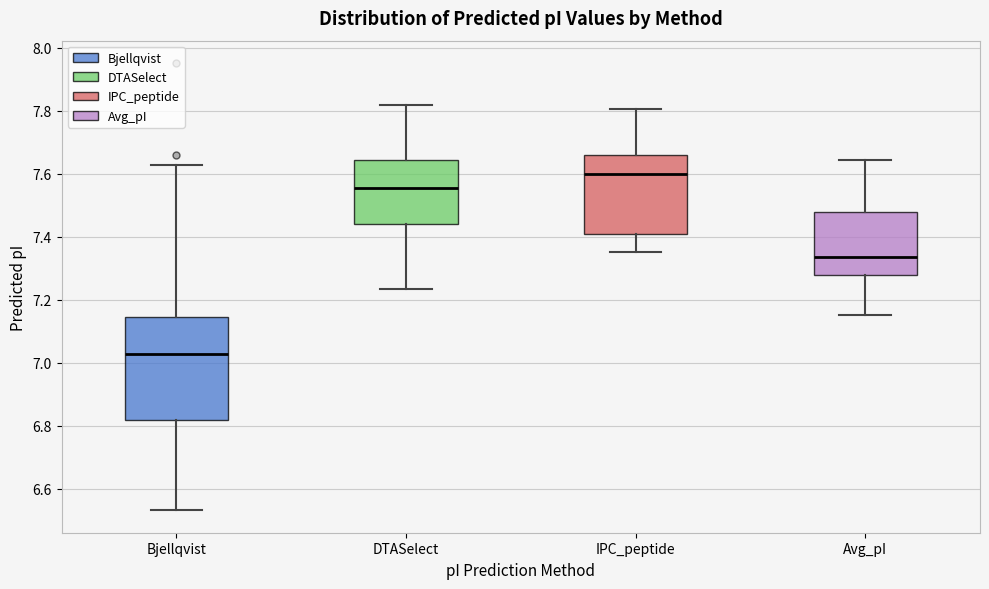

Comparing the boxes themselves (not the whiskers), which one is the tallest?

Bjellqvist